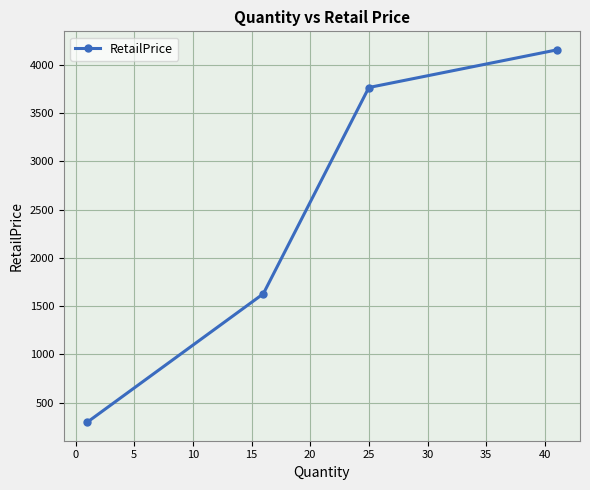

Reading right to left, transcribe all the data shown in this chart.

4156.5	3766.9	1627.8	297.0